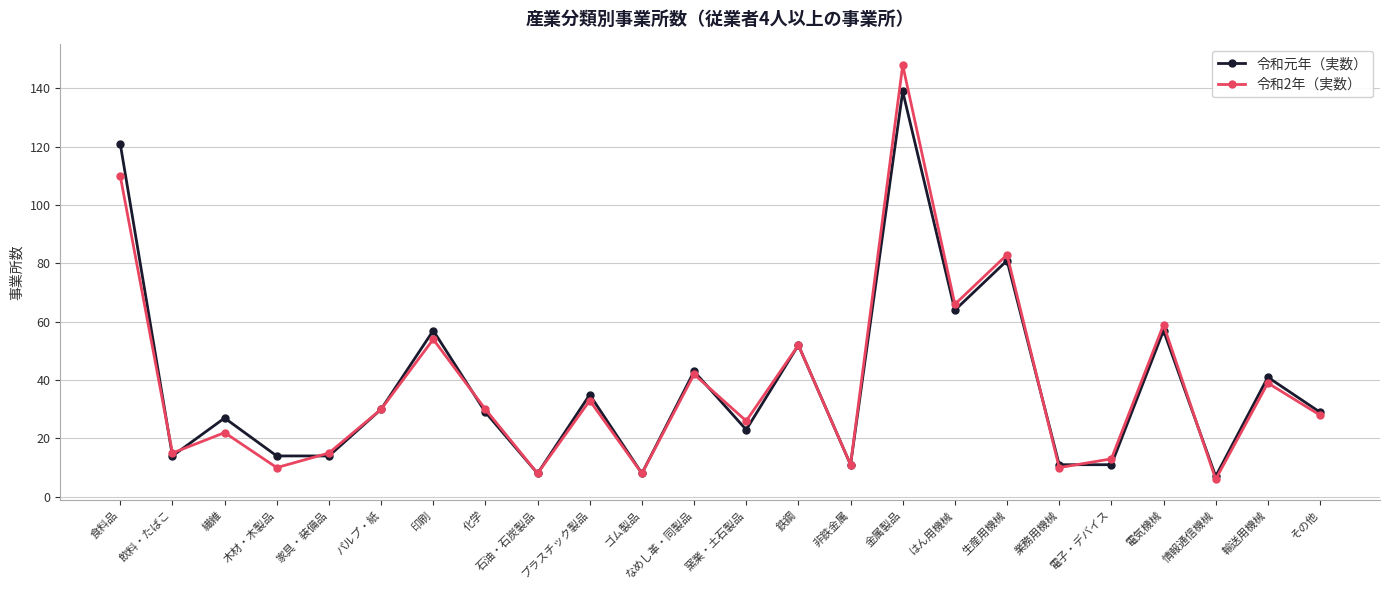

Where is the first local minimum for 令和元年（実数）?

飲料・たばこ